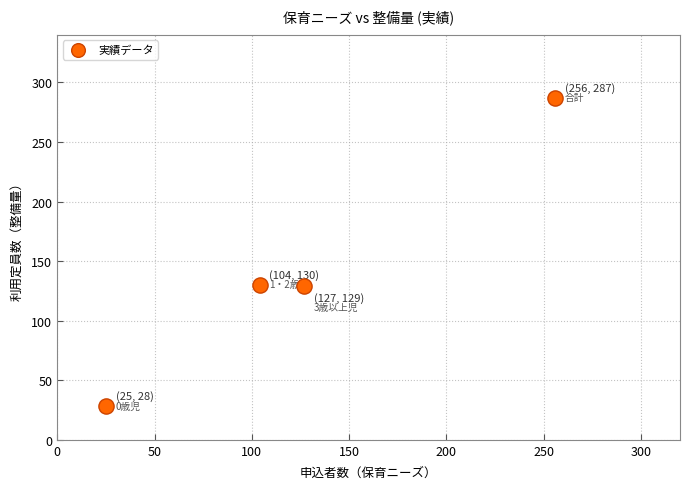

What is the range of Y values (max minus min)?

259